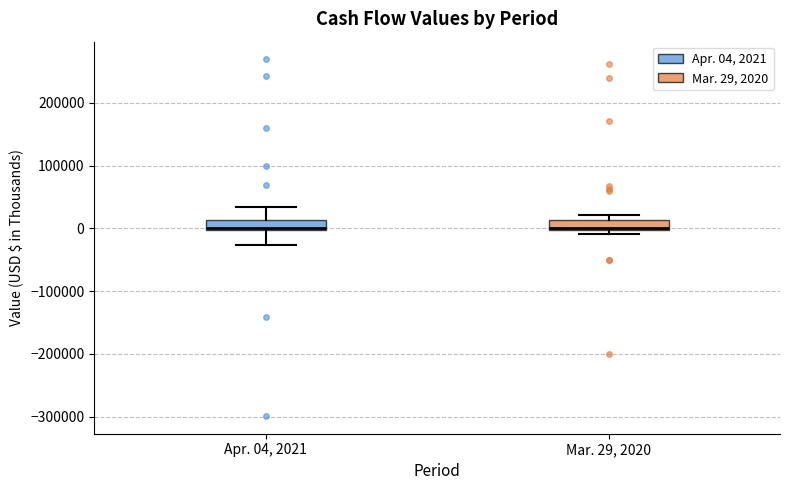

Reading left to right, transcribe this box plot: for each box, give where its median line is, the range the box spans, and where its two whiskers end, as read against the y-axis. The values are not printed on the chart, so give them approximately, as read against the axis.

Apr. 04, 2021: median 0 (just above the box's lower edge), box 0 to 10000, whiskers -30000 to 30000
Mar. 29, 2020: median 0 (just above the box's lower edge), box 0 to 10000, whiskers -10000 to 20000